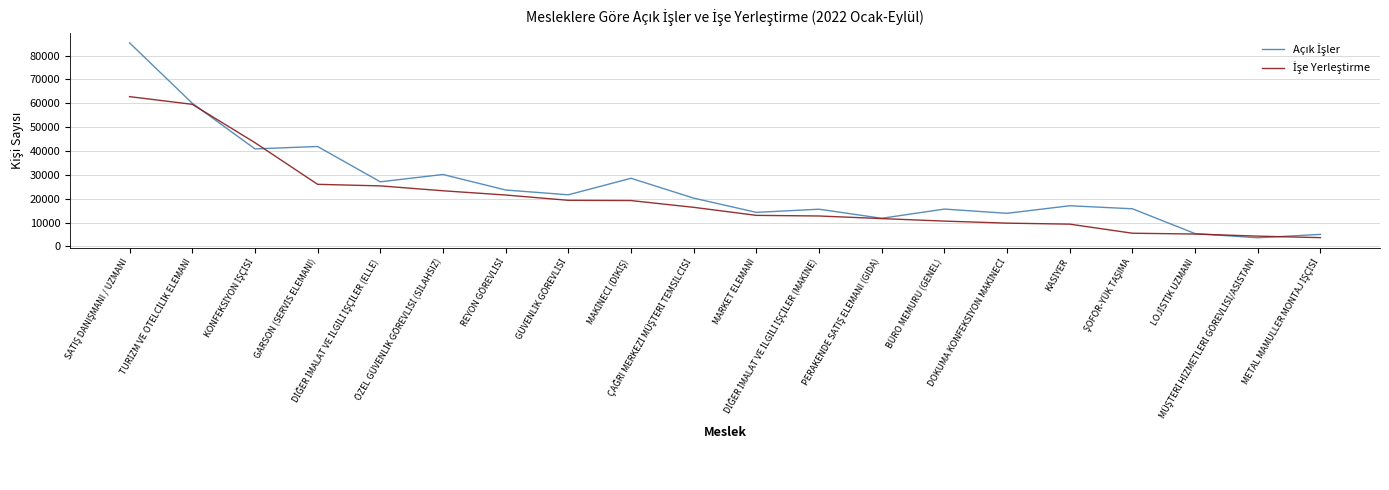

What is the maximum value shown in the chart?

85313